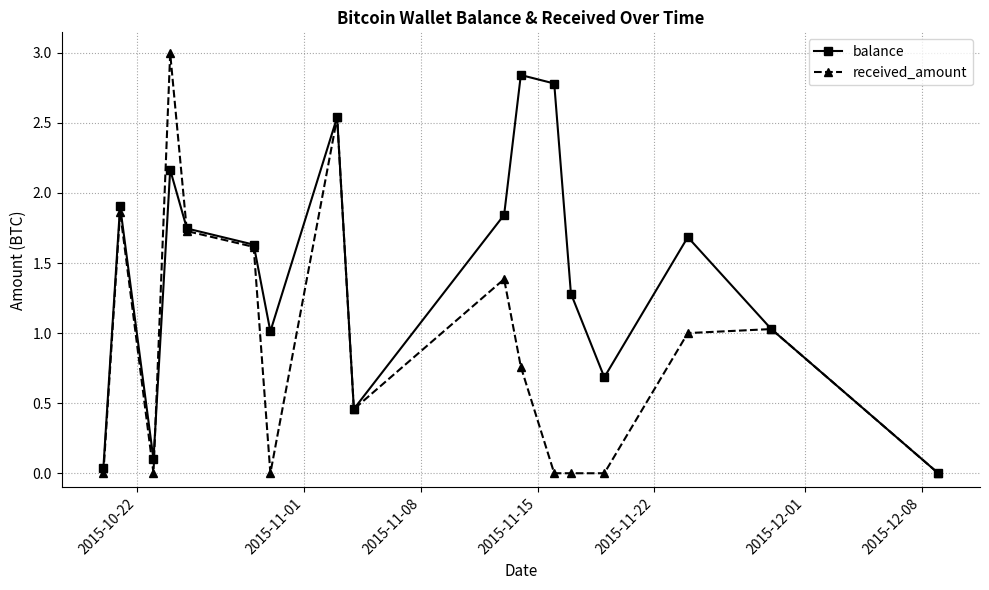

How many distinct data groups are displayed?

2